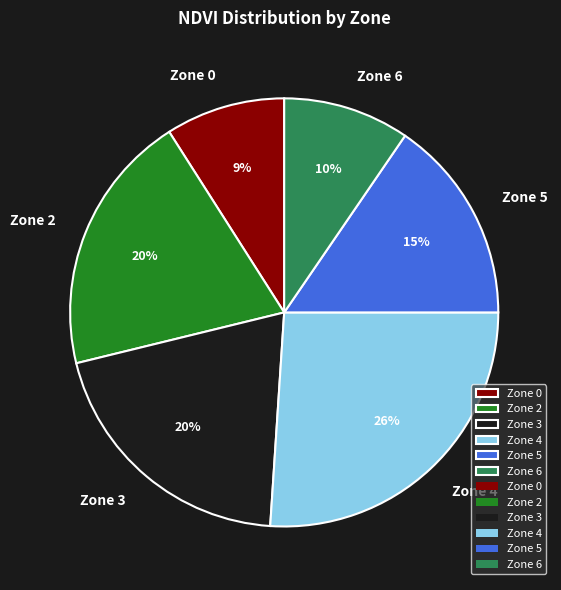

Combined, do Zone 0 and Zone 5 account for over 50%?

No